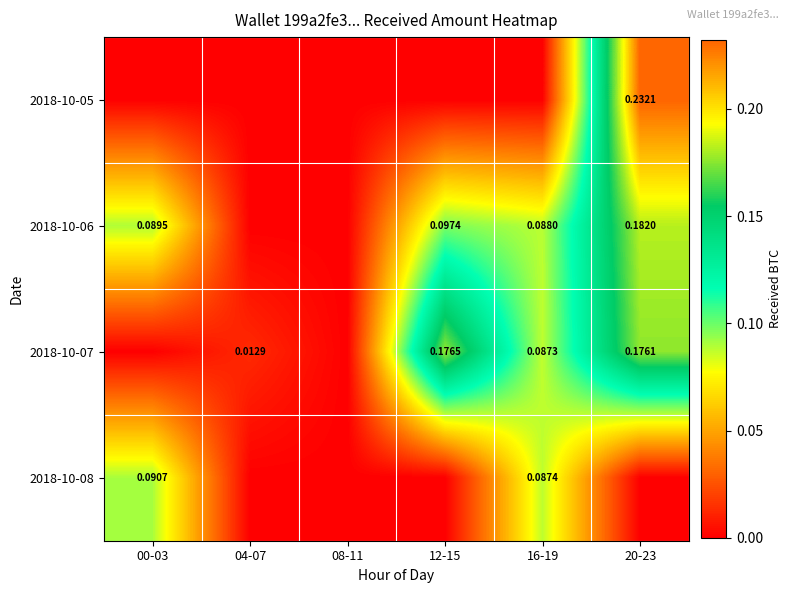

How many data points in 2018-10-08 are above 0?

2